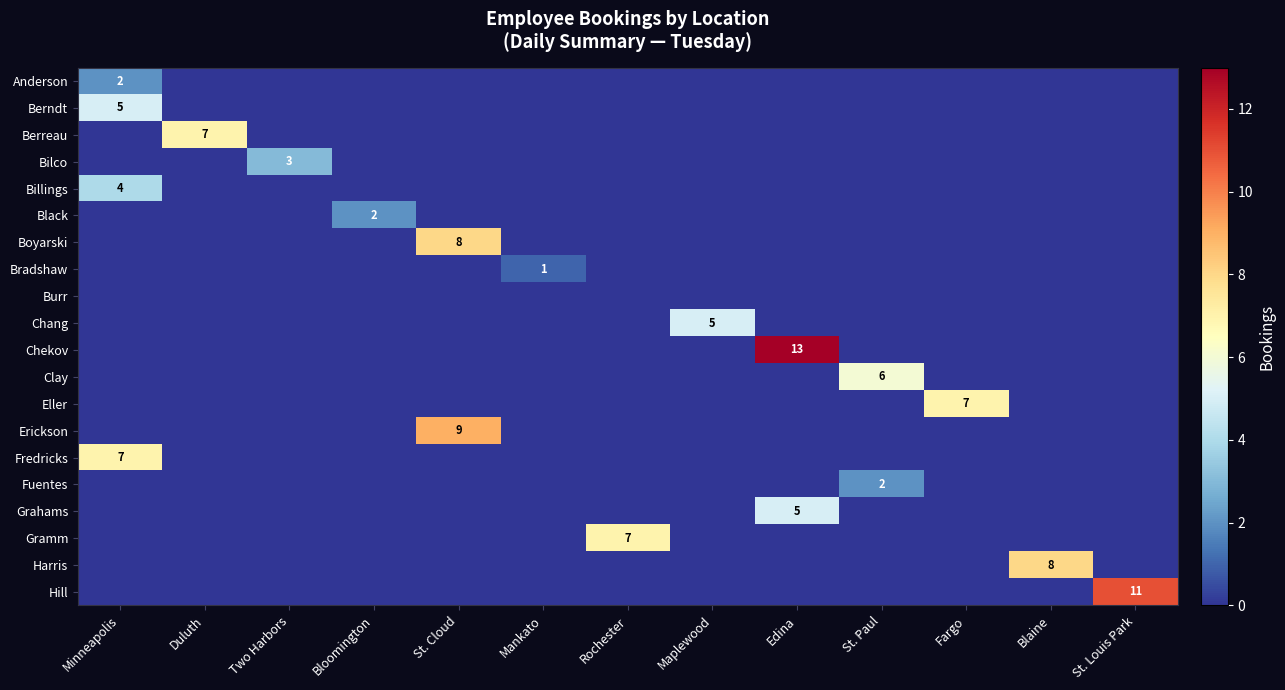

At which label does Black reach its peak?

Bloomington